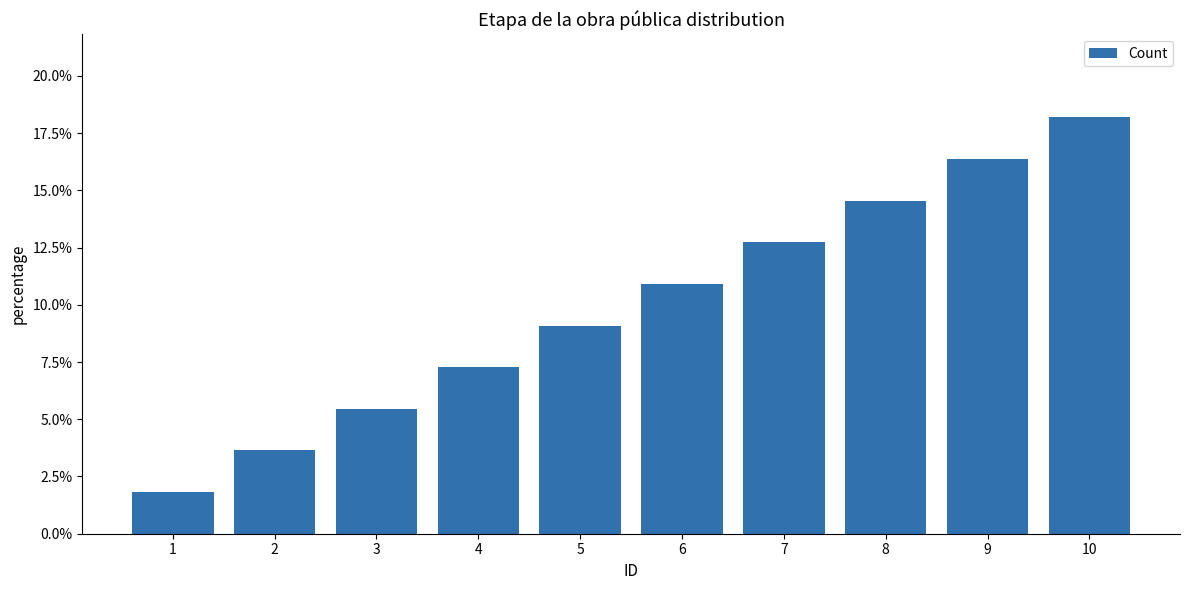

Are the bars horizontal?

No